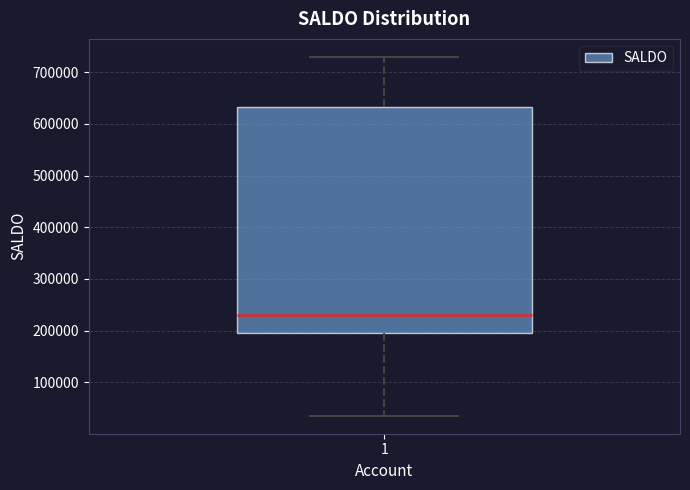

Read this box plot against the y-axis: the position of the median line, the range covered by the box, and the ends of both whiskers. The values are not printed on the chart, so give them approximately, as read against the axis.

median 230000, box 200000 to 630000, whiskers 40000 to 730000